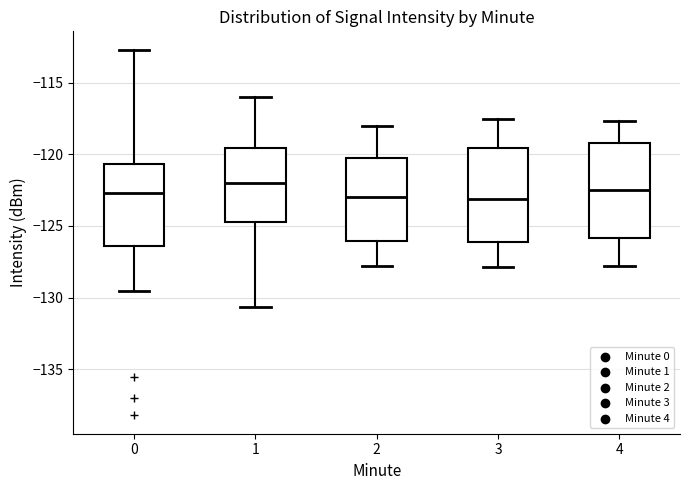

Where does the median line of the box at x = 1 sit on the y-axis? The values are not printed on the chart, so give them approximately, as read against the axis.

-122.0